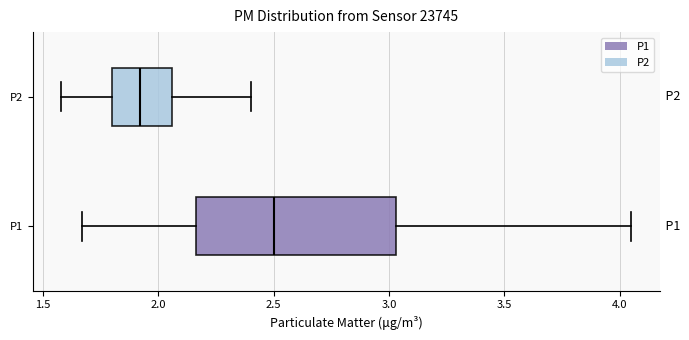

Reading bottom to top, transcribe this box plot: for each box, give where its median line is, the range the box spans, and where its two whiskers end, as read against the x-axis. The values are not printed on the chart, so give them approximately, as read against the axis.

P1: median 2.50, box 2.15 to 3.05, whiskers 1.65 to 4.05
P2: median 1.90, box 1.80 to 2.05, whiskers 1.60 to 2.40